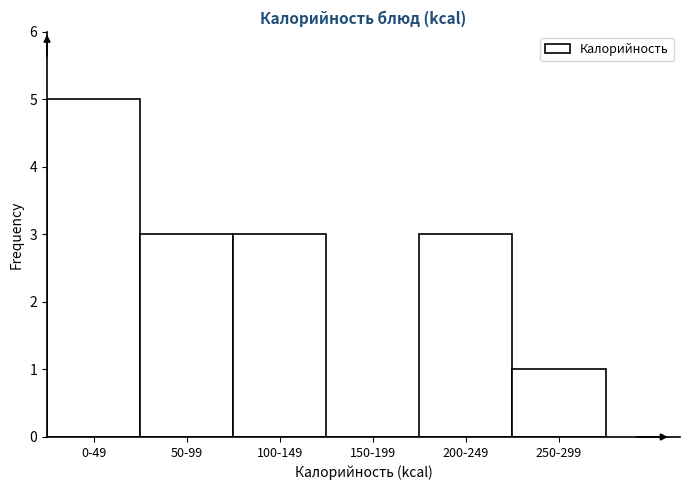

Reading left to right, transcribe all the data shown in this chart.

0-49=5	50-99=3	100-149=3	150-199=0	200-249=3	250-299=1